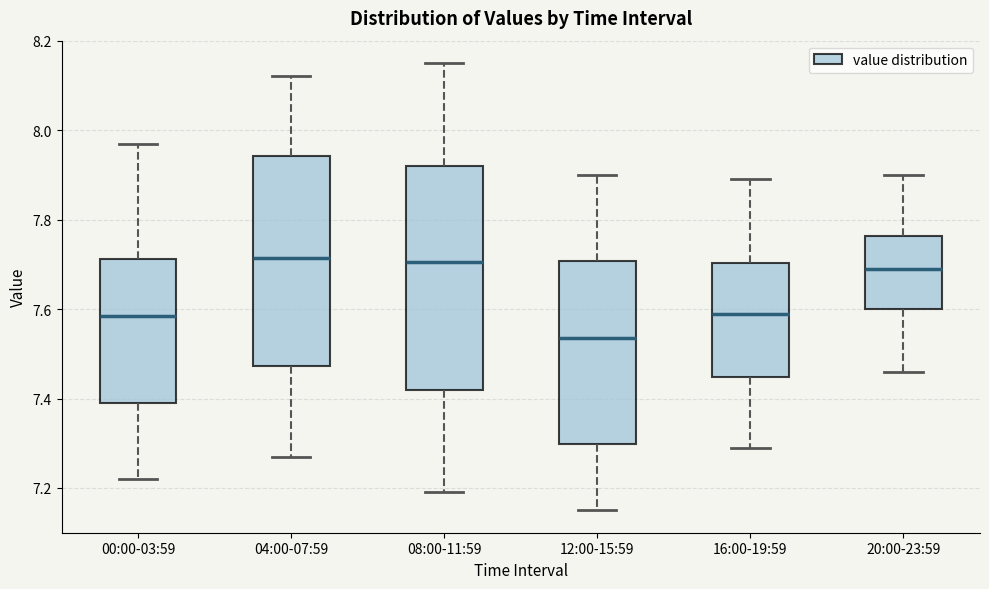

Where does the median line of the box for 16:00-19:59 sit on the y-axis? The values are not printed on the chart, so give them approximately, as read against the axis.

7.60